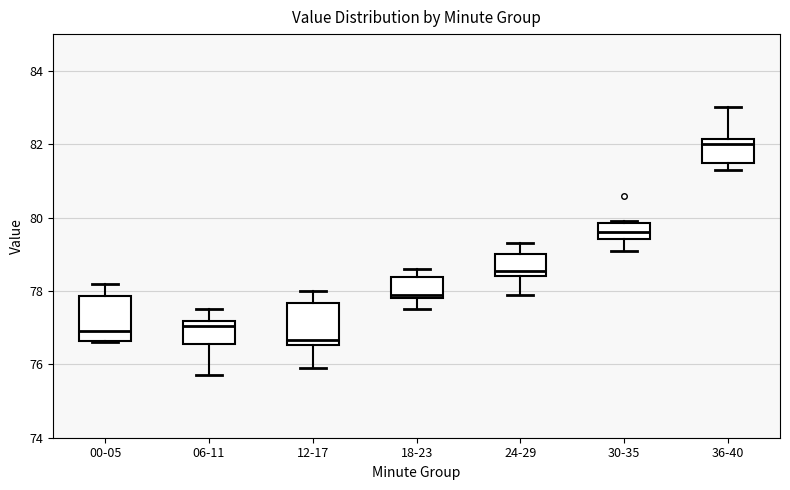

Reading left to right, read every box against the y-axis: the position of its median line, the range the box covers, and the ends of its whiskers. The values are not printed on the chart, so give them approximately, as read against the axis.

00-05: median 77.0, box 76.6 to 77.8, whiskers 76.6 to 78.2
06-11: median 77.0, box 76.6 to 77.2, whiskers 75.8 to 77.6
12-17: median 76.6 (just above the box's lower edge), box 76.6 to 77.6, whiskers 76.0 to 78.0
18-23: median 78.0, box 77.8 to 78.4, whiskers 77.6 to 78.6
24-29: median 78.6, box 78.4 to 79.0, whiskers 78.0 to 79.4
30-35: median 79.6, box 79.4 to 79.8, whiskers 79.2 to 80.0
36-40: median 82.0, box 81.4 to 82.2, whiskers 81.4 (just below the box's lower edge) to 83.0